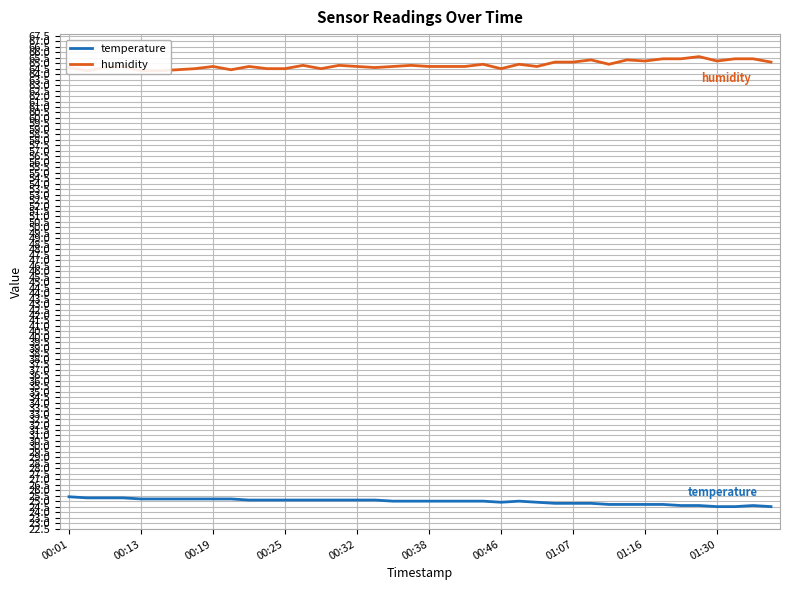

The temperature series shows 40.3 at 00:38. True or false?

False